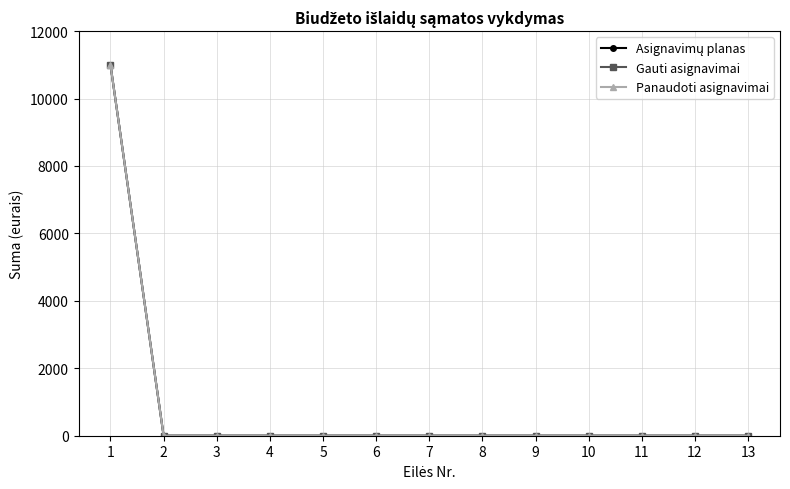

Between 6 and 7, which series saw the biggest shift?

Asignavimų planas